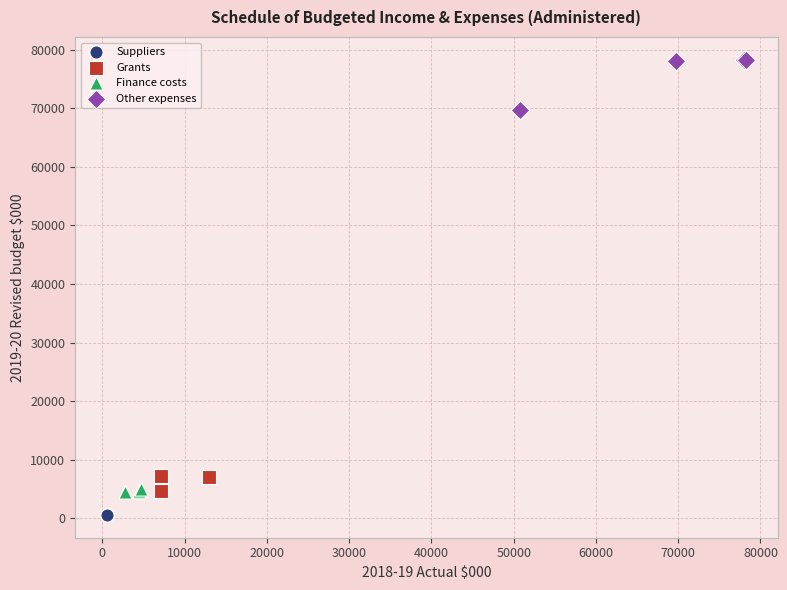

Which series contains the lowest Y value?

Suppliers